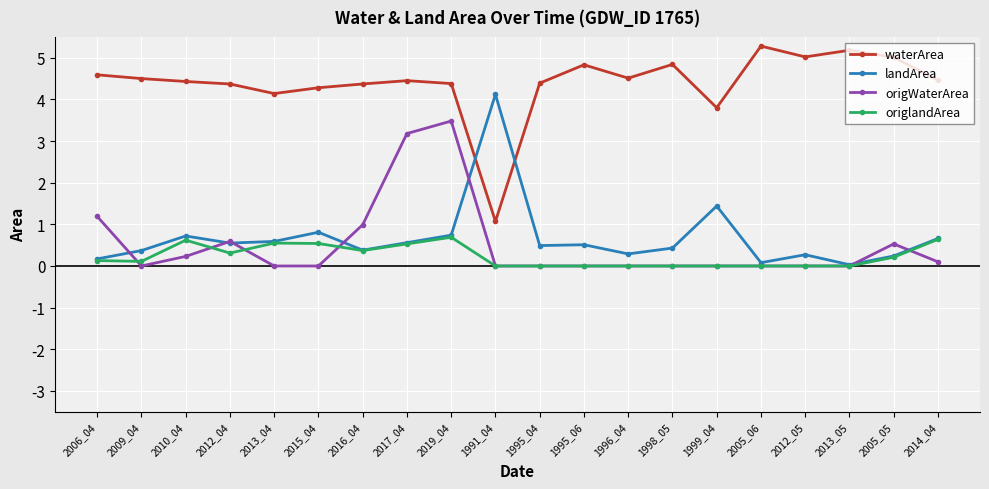

What is the value of the origlandArea point at the 19th from the left?

0.2